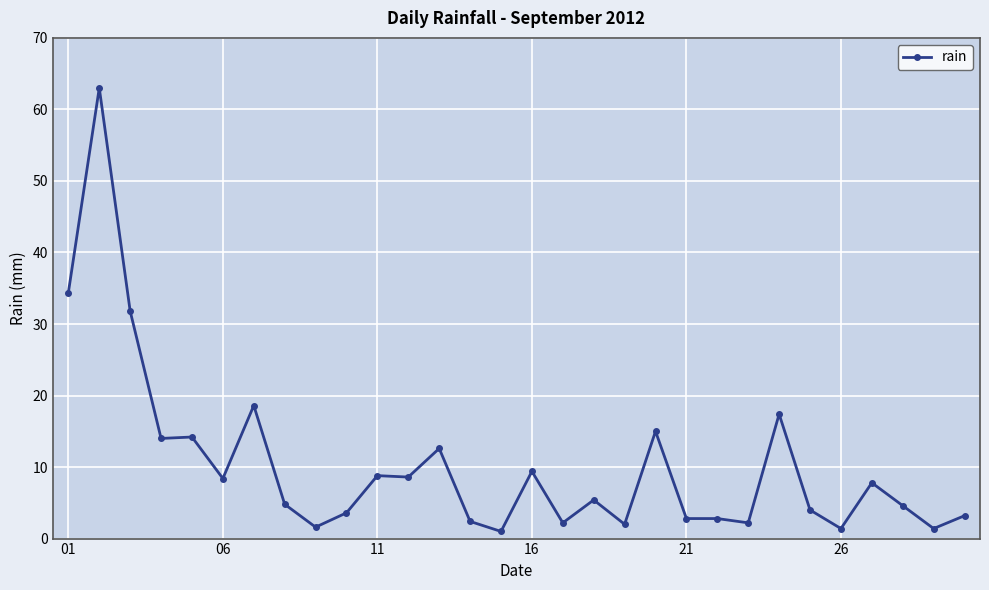

What is the value of the 14th point from the left?

2.4